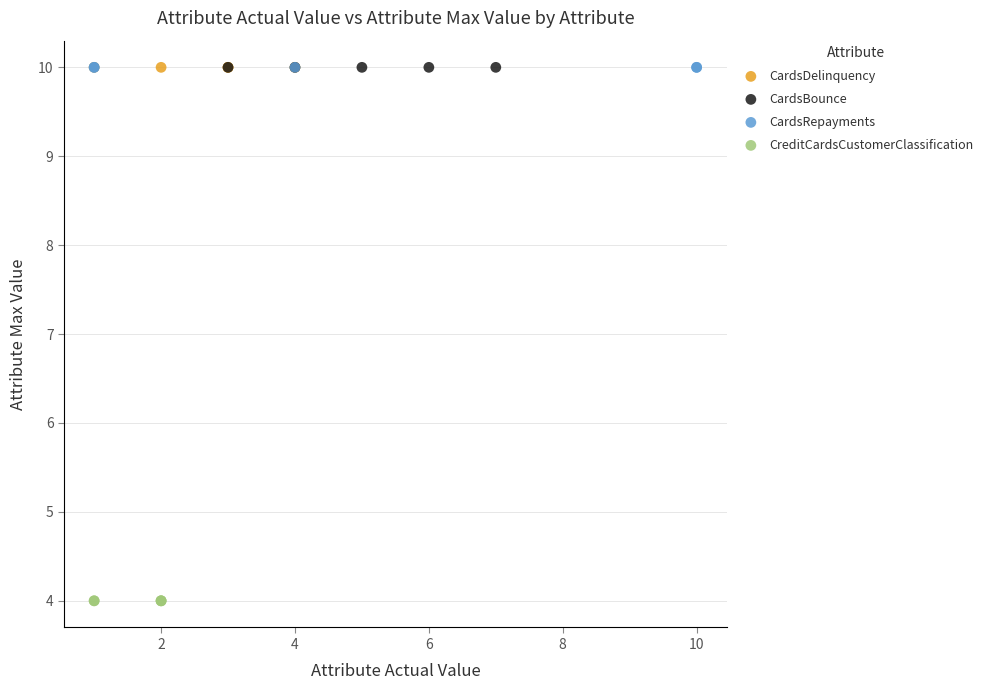

Which series contains the lowest Y value?

CreditCardsCustomerClassification